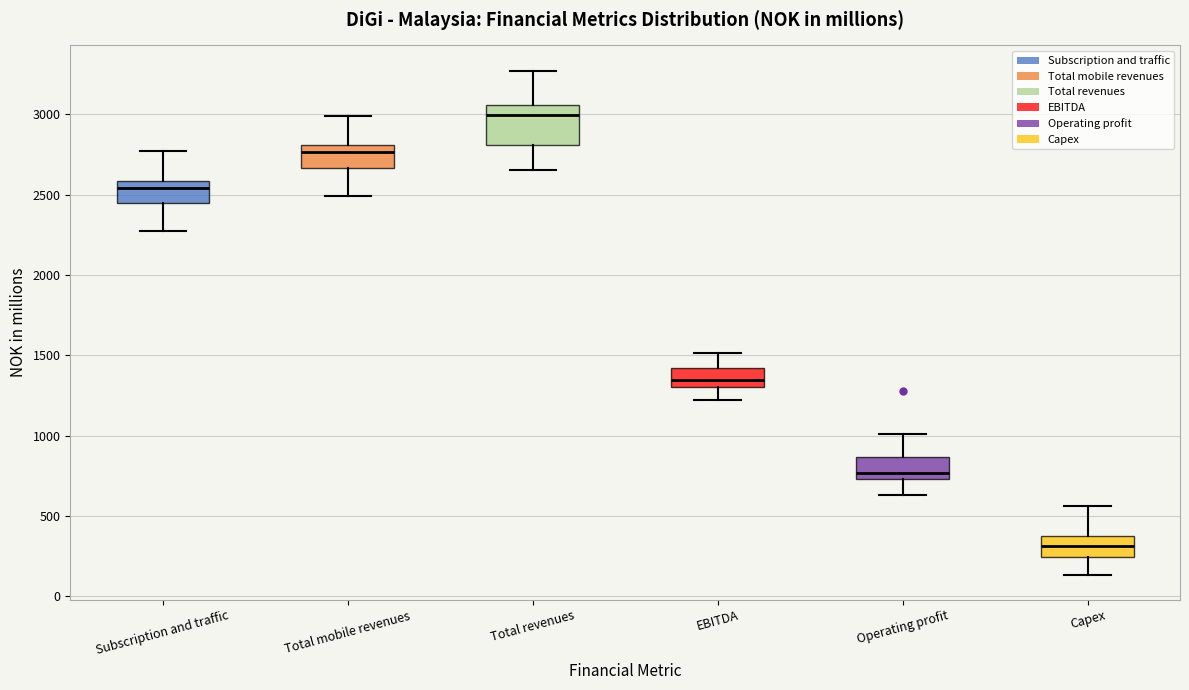

Reading left to right, read every box against the y-axis: the position of its median line, the range the box covers, and the ends of its whiskers. The values are not printed on the chart, so give them approximately, as read against the axis.

Subscription and traffic: median 2550, box 2450 to 2600, whiskers 2250 to 2750
Total mobile revenues: median 2750, box 2650 to 2800, whiskers 2500 to 3000
Total revenues: median 3000, box 2800 to 3050, whiskers 2650 to 3250
EBITDA: median 1350, box 1300 to 1400, whiskers 1200 to 1500
Operating profit: median 750 (just above the box's lower edge), box 750 to 850, whiskers 650 to 1000
Capex: median 300, box 250 to 350, whiskers 150 to 550